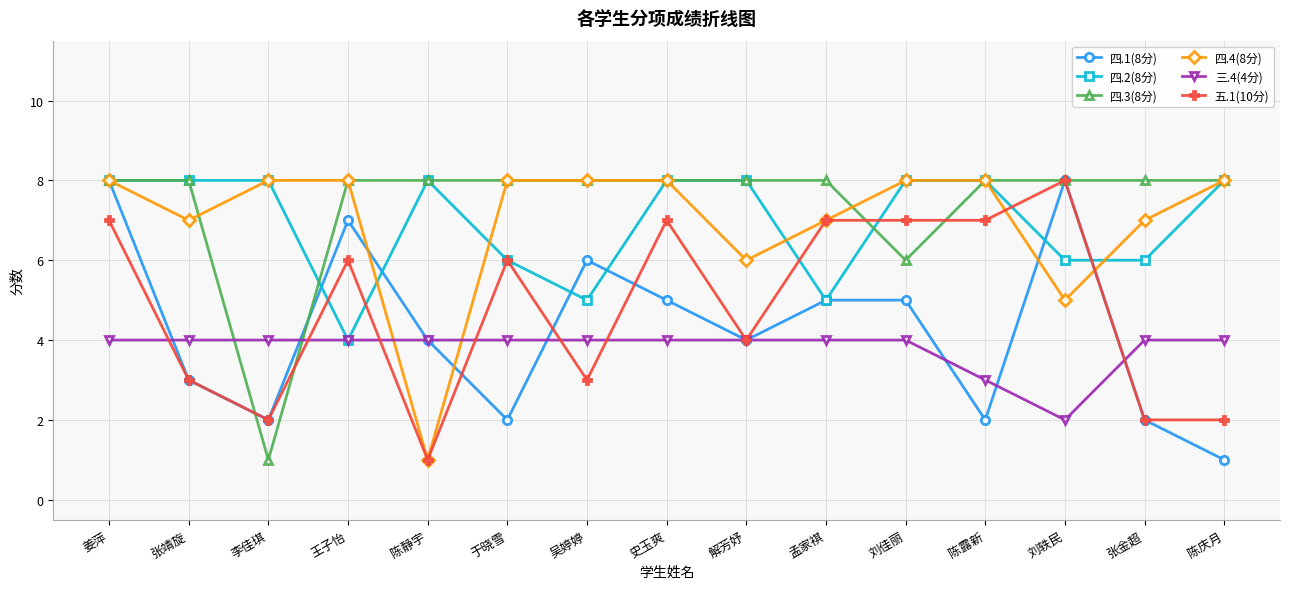

What position from the left is 刘轶民?

13